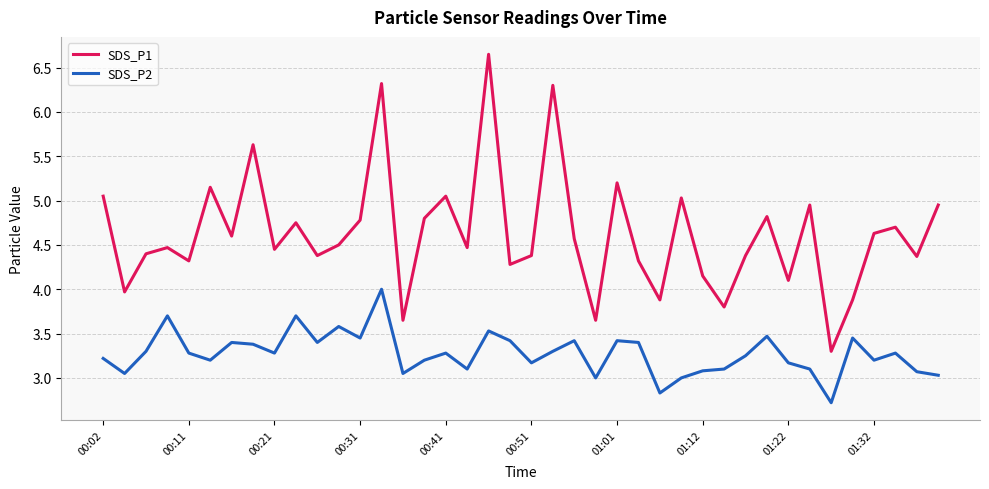

What is the difference between the maximum and minimum values in the SDS_P2 series?

1.3